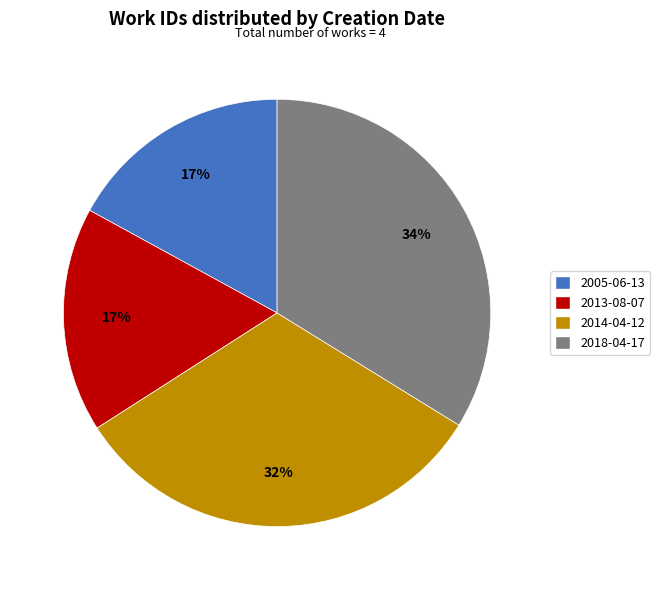

Is there a majority slice in this chart?

No